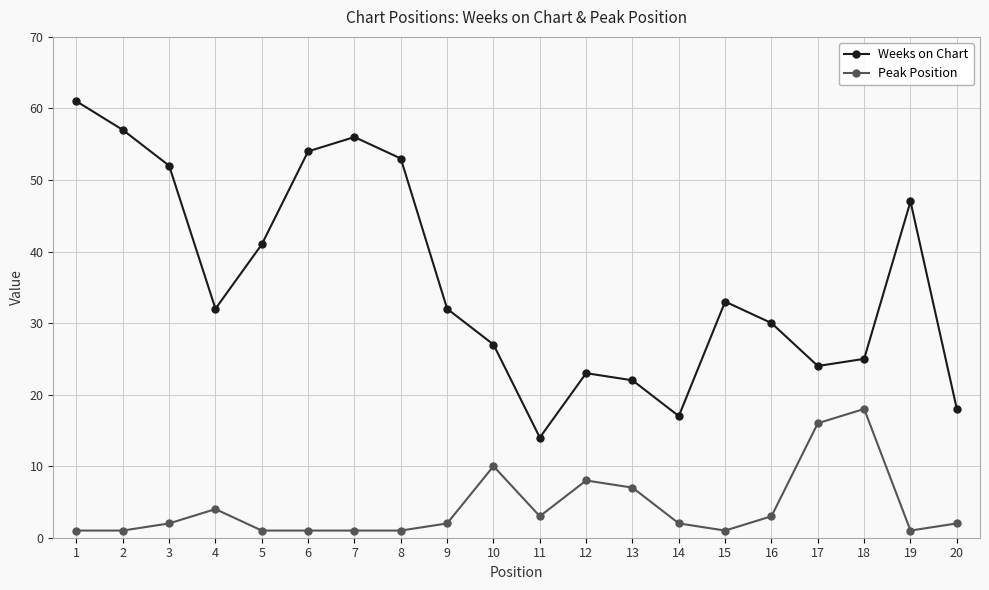

Reading right to left, list all the values displayed in this chart.

Weeks on Chart: 20=18	19=47	18=25	17=24	16=30	15=33	14=17	13=22	12=23	11=14	10=27	9=32	8=53	7=56	6=54	5=41	4=32	3=52	2=57	1=61
Peak Position: 20=2	19=1	18=18	17=16	16=3	15=1	14=2	13=7	12=8	11=3	10=10	9=2	8=1	7=1	6=1	5=1	4=4	3=2	2=1	1=1